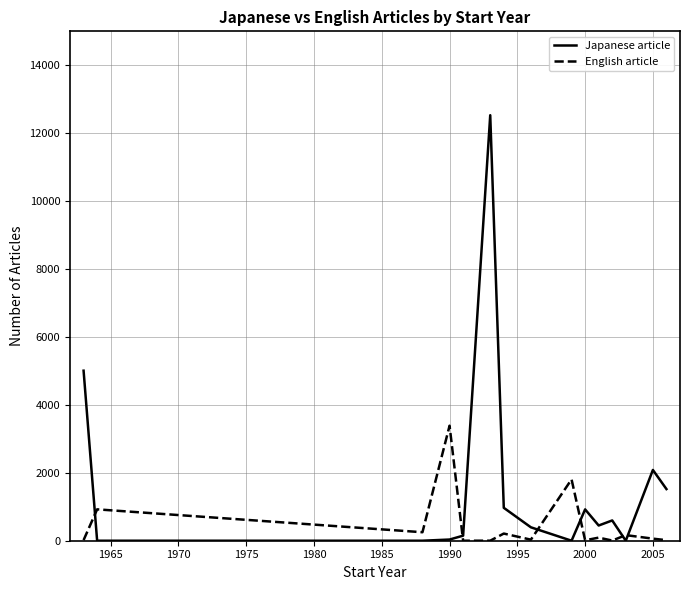

What are all the series names shown in the legend?

Japanese article, English article